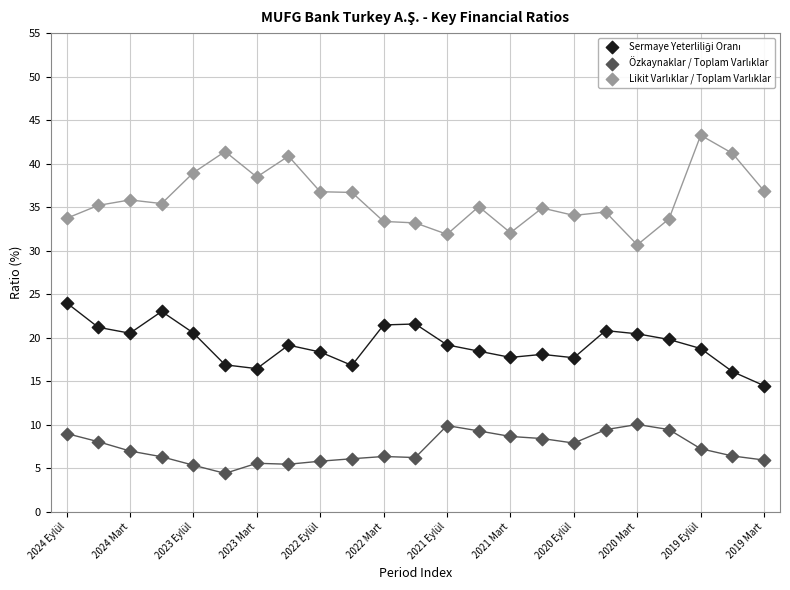

Across all data points, what is the range of Y values (max minus min)?

38.8